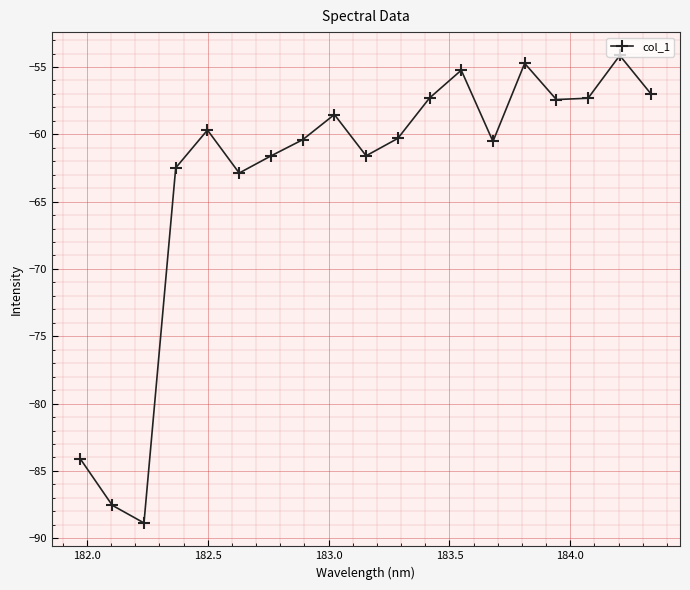

How many interior local peaks (higher than both neighbors) does the data have?

5